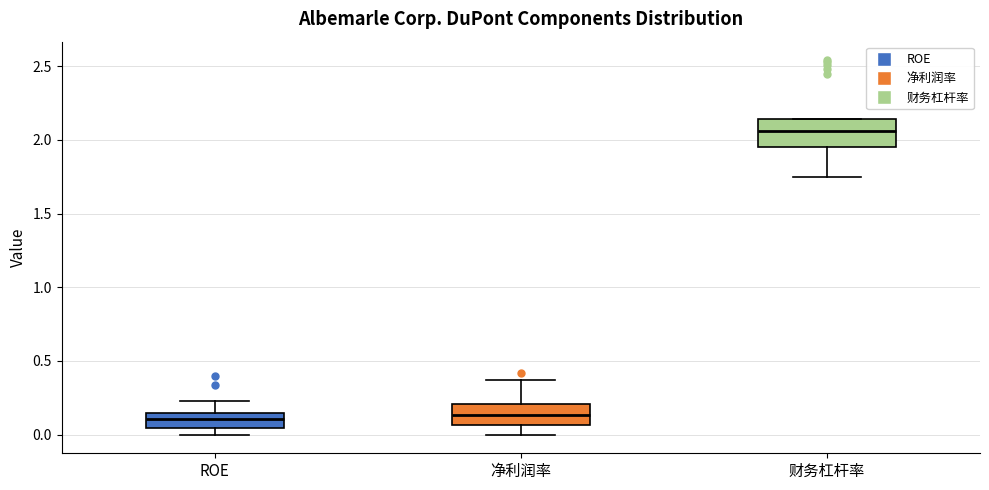

Reading left to right, transcribe this box plot: for each box, give where its median line is, the range the box spans, and where its two whiskers end, as read against the y-axis. The values are not printed on the chart, so give them approximately, as read against the axis.

ROE: median 0.10, box 0.05 to 0.15, whiskers 0.00 to 0.25
净利润率: median 0.15, box 0.05 to 0.20, whiskers 0.00 to 0.35
财务杠杆率: median 2.05, box 1.95 to 2.15, whiskers 1.75 to 2.15